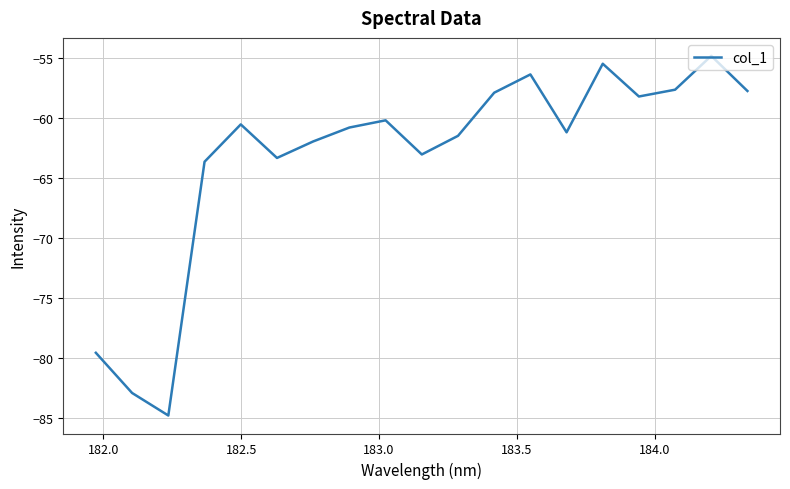

True or false: the data has more than 0 interior local peaks.

True